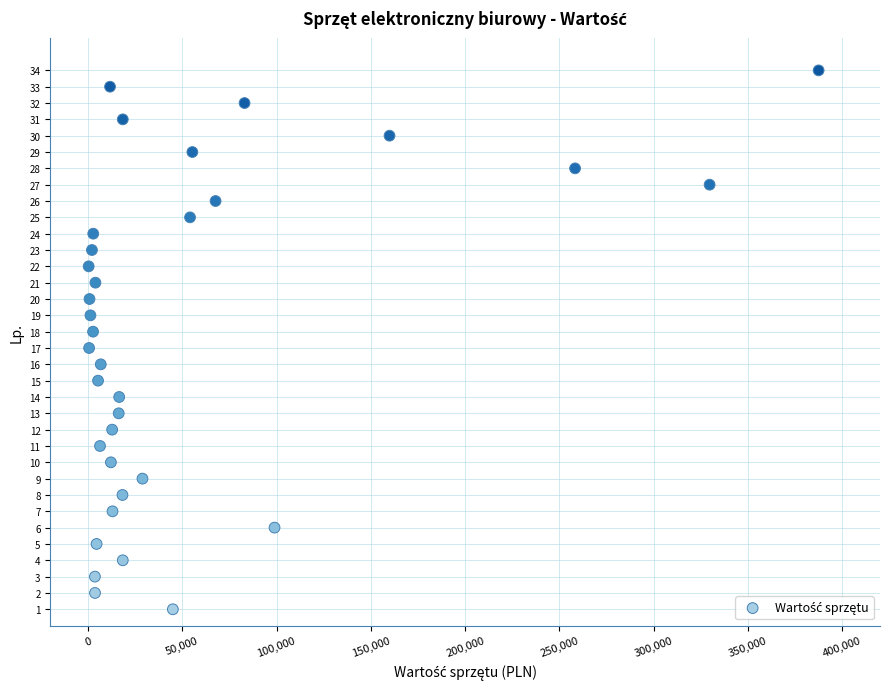

What is the range of Y values (max minus min)?

33